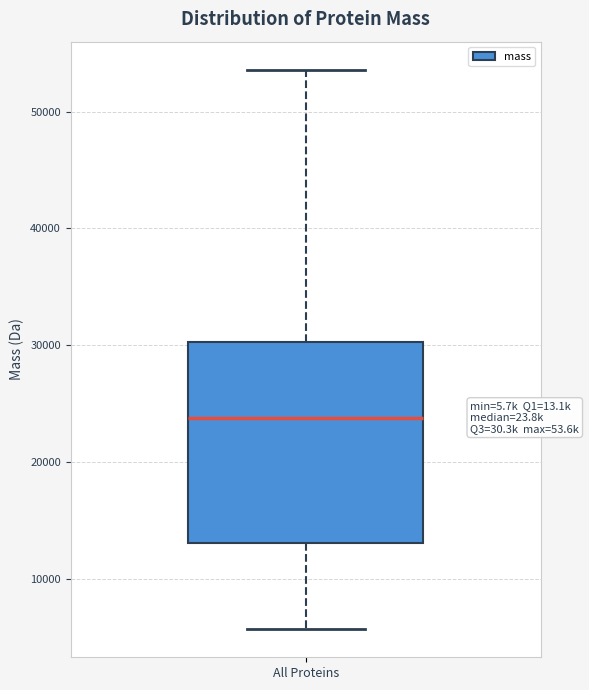

Transcribe this box plot: give where the median line is, the range the box spans, and where the two whiskers end, as read against the y-axis. The values are not printed on the chart, so give them approximately, as read against the axis.

median 24000, box 13000 to 30000, whiskers 6000 to 54000